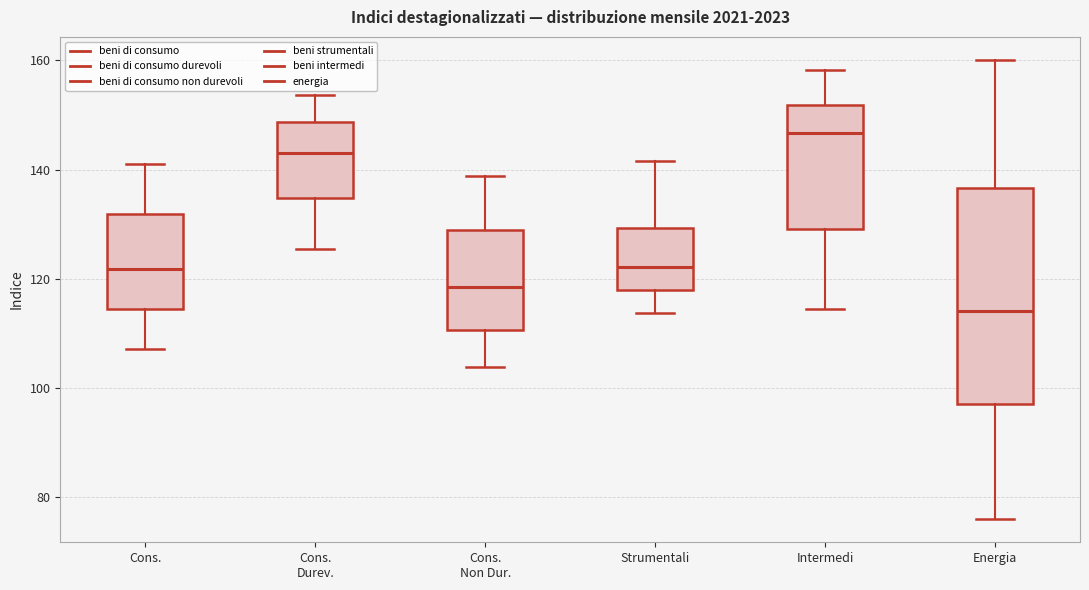

Which box has the lowest median line?

Energia